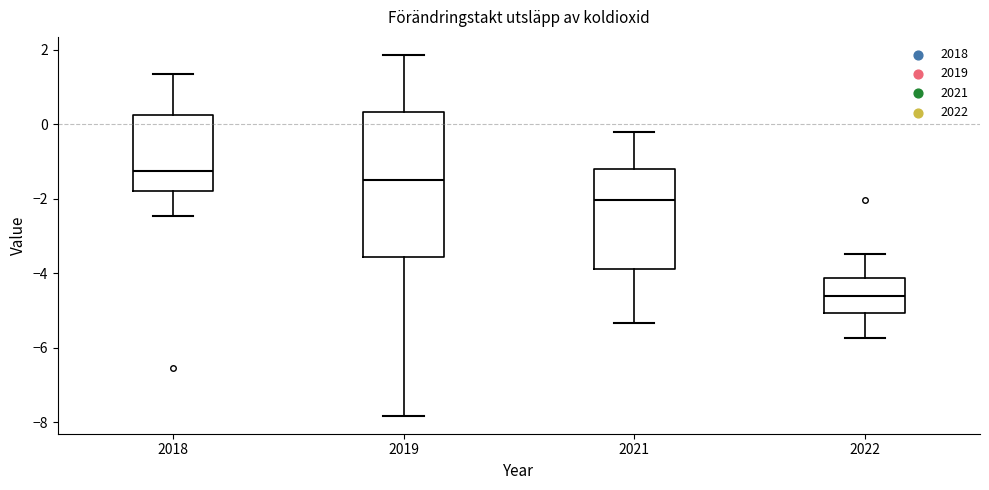

Comparing the boxes themselves (not the whiskers), which one is the tallest?

2019